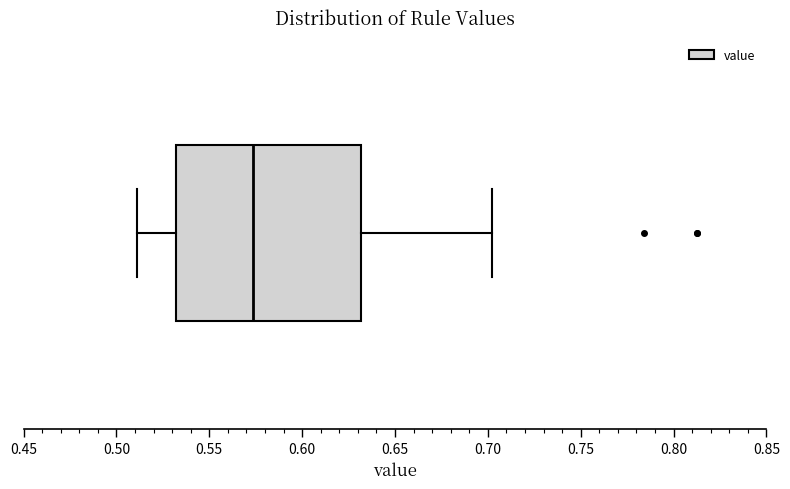

Read this box plot against the x-axis: the position of the median line, the range covered by the box, and the ends of both whiskers. The values are not printed on the chart, so give them approximately, as read against the axis.

median 0.575, box 0.530 to 0.630, whiskers 0.510 to 0.700